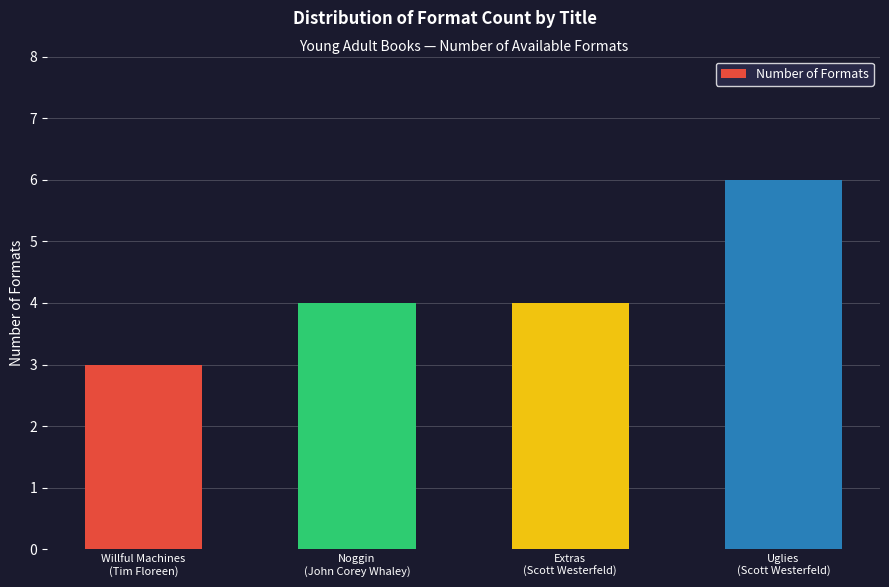

What is the sum of all values?

17